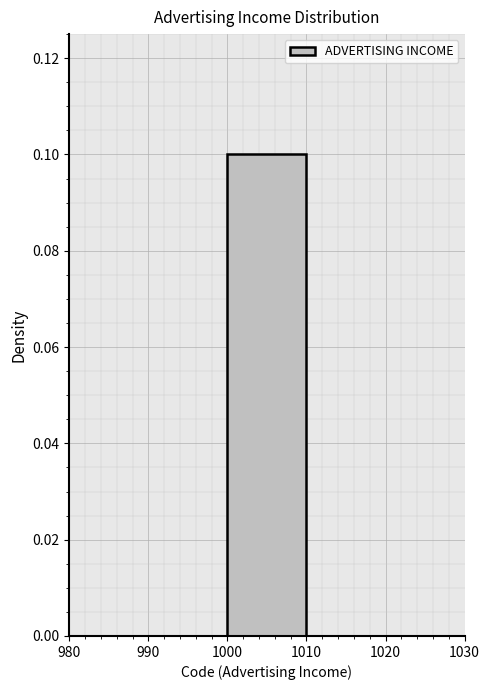

Which range on the x-axis has the tallest bar?

1000 to 1010